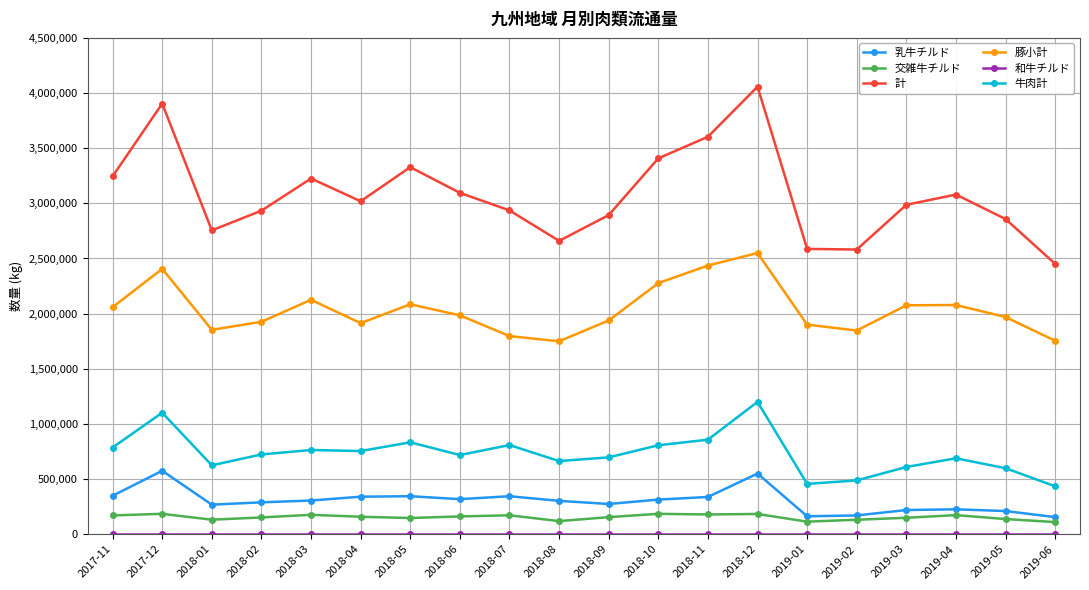

What position from the left is 2019-03?

17